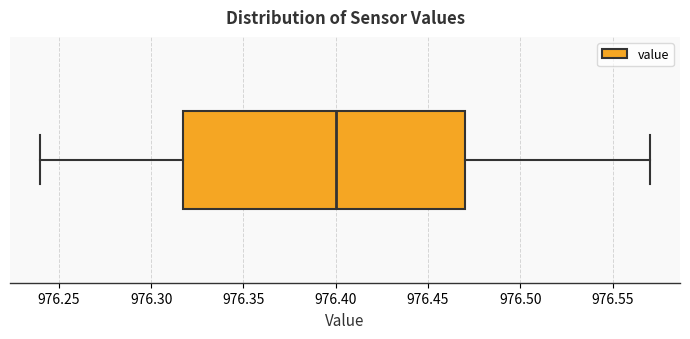

Read this box plot against the x-axis: the position of the median line, the range covered by the box, and the ends of both whiskers. The values are not printed on the chart, so give them approximately, as read against the axis.

median 976.40, box 976.32 to 976.47, whiskers 976.24 to 976.57